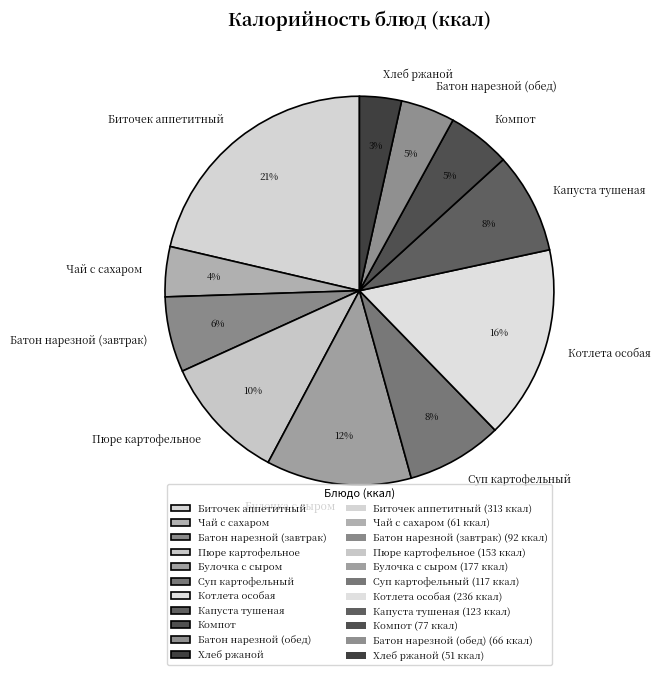

Do Компот and Пюре картофельное together represent more than half of the pie?

No